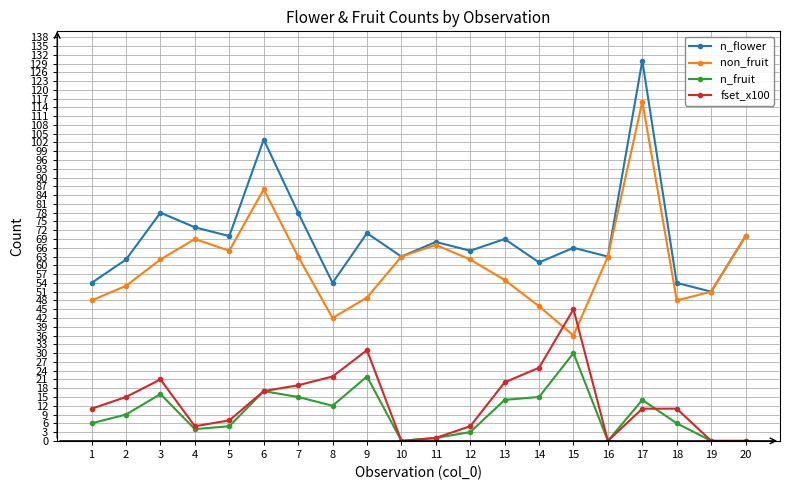

Rank the series by their maximum value, from lowest to highest.

n_fruit, fset_x100, non_fruit, n_flower